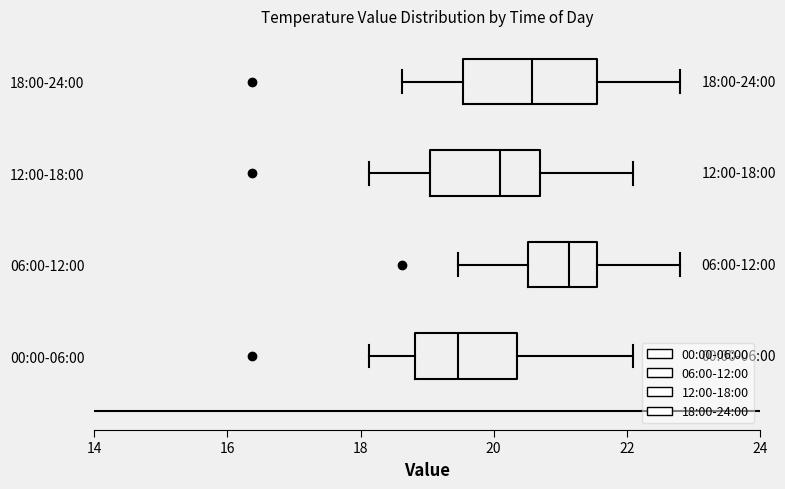

Which box's median line is the furthest to the left?

00:00-06:00